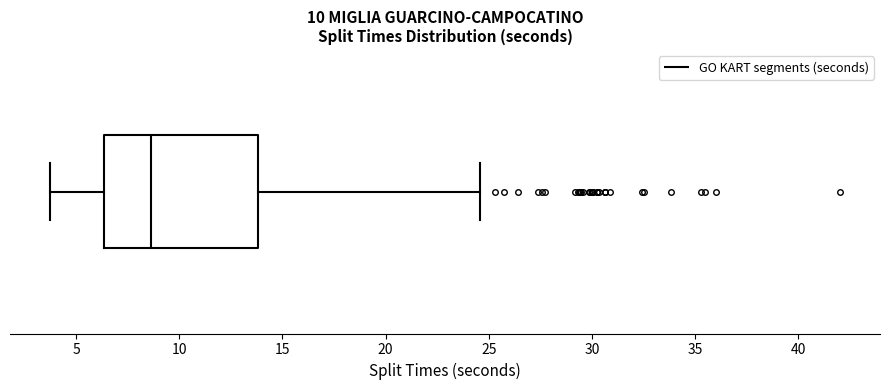

Read this box plot against the x-axis: the position of the median line, the range covered by the box, and the ends of both whiskers. The values are not printed on the chart, so give them approximately, as read against the axis.

median 8.5, box 6.5 to 14.0, whiskers 3.5 to 24.5